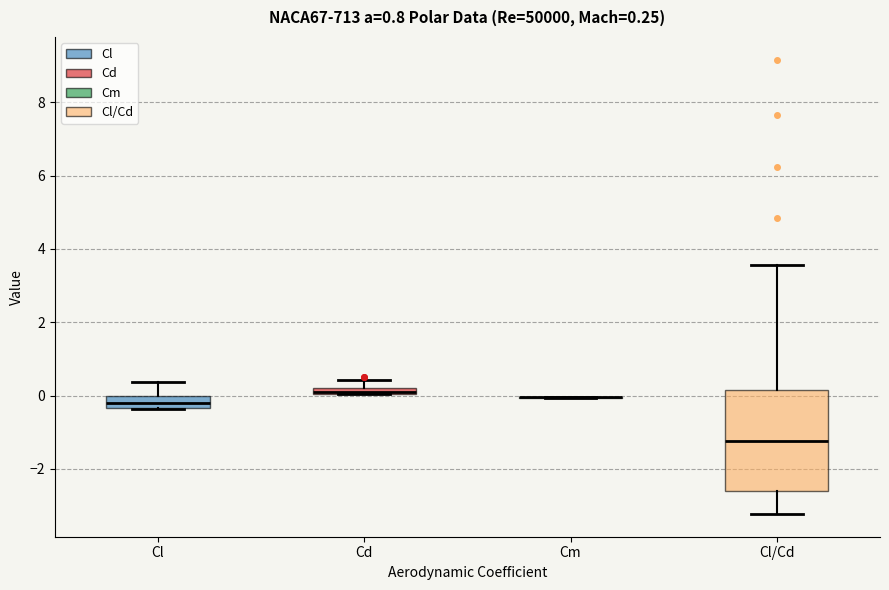

Which box is the tallest, from its lower edge to its upper edge?

Cl/Cd